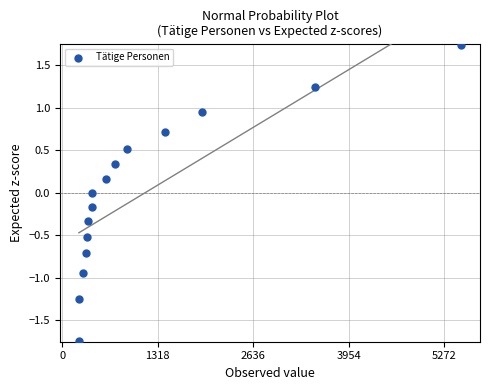

What is the range of X values (max minus min)?

5273.0